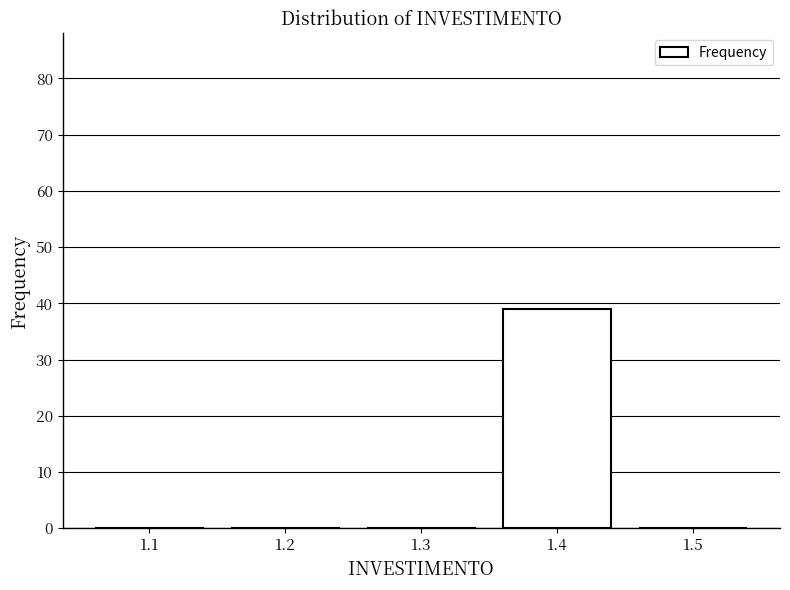

Reading right to left, extract all data points from this chart.

1.5=0	1.4=39	1.3=0	1.2=0	1.1=0